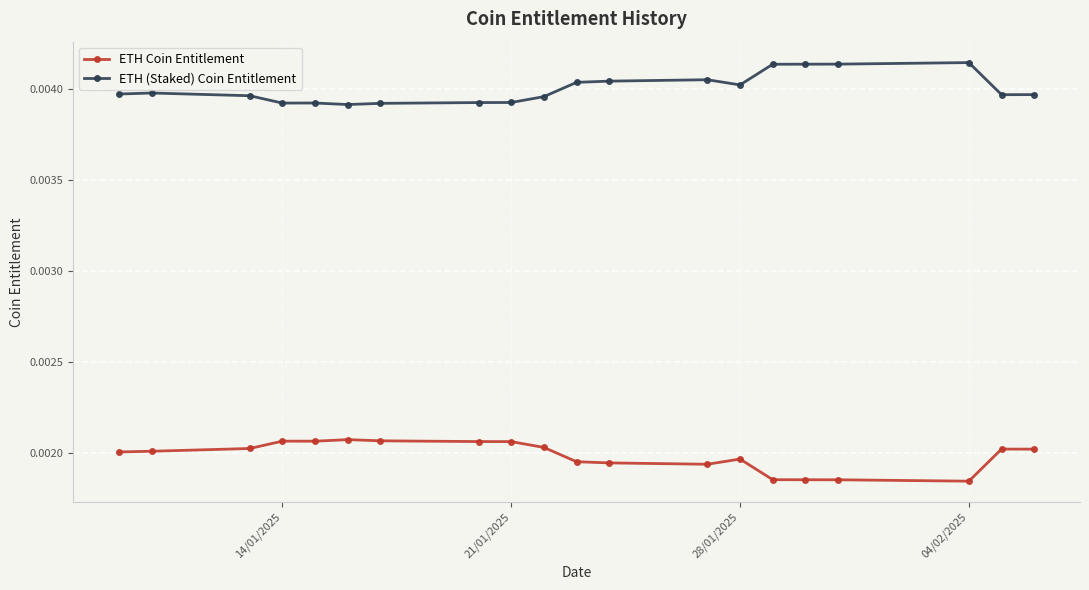

True or false: ETH (Staked) Coin Entitlement and ETH Coin Entitlement cross at least once.

False